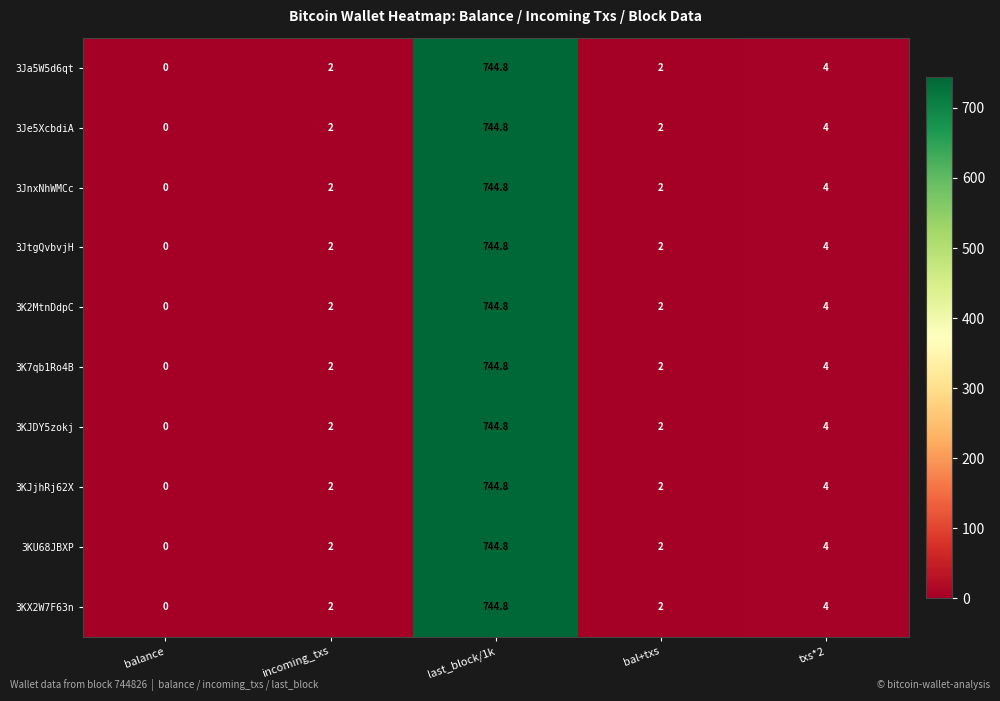

What is the difference between the maximum and minimum values in the 3JnxNhWMCc series?

744.8